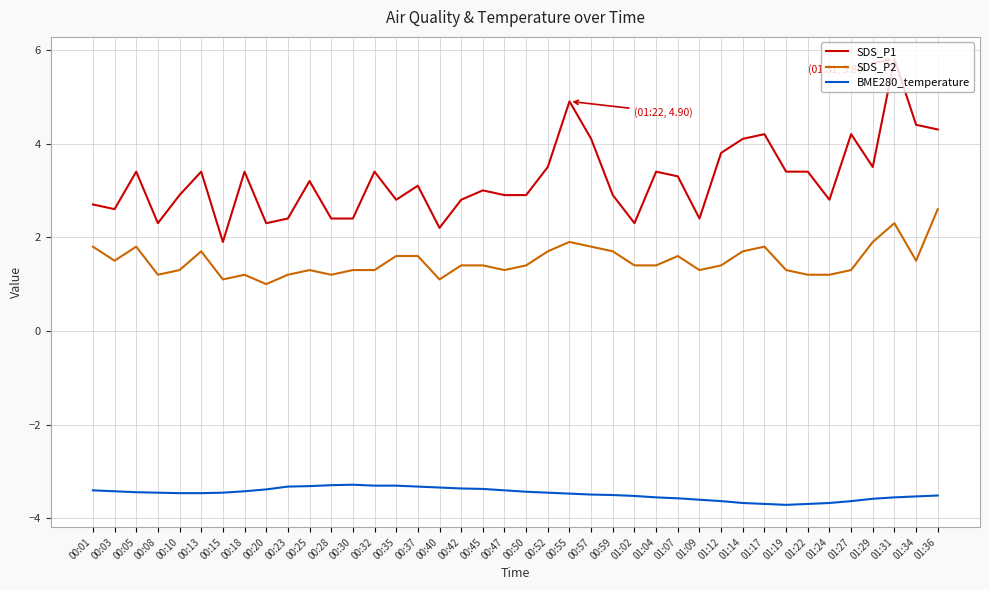

How many categories are shown in the chart?

40